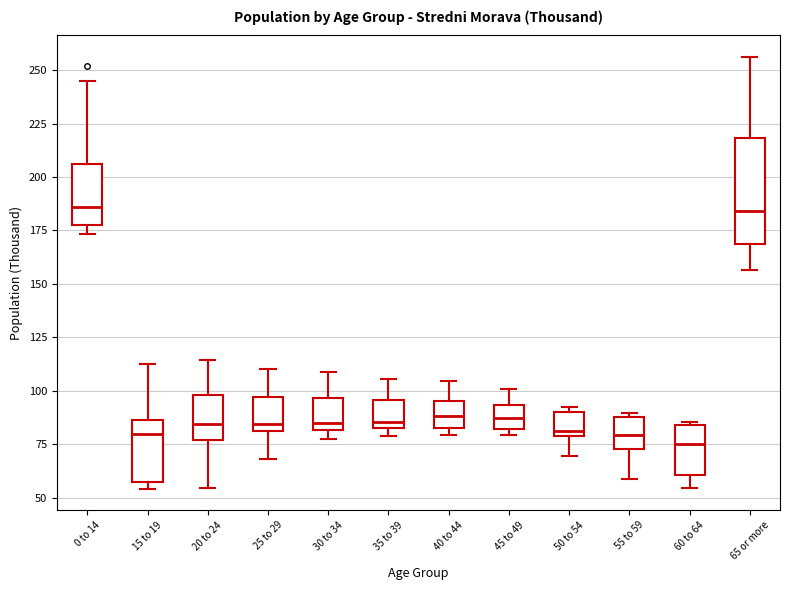

Which box is the tallest, from its lower edge to its upper edge?

65 or more